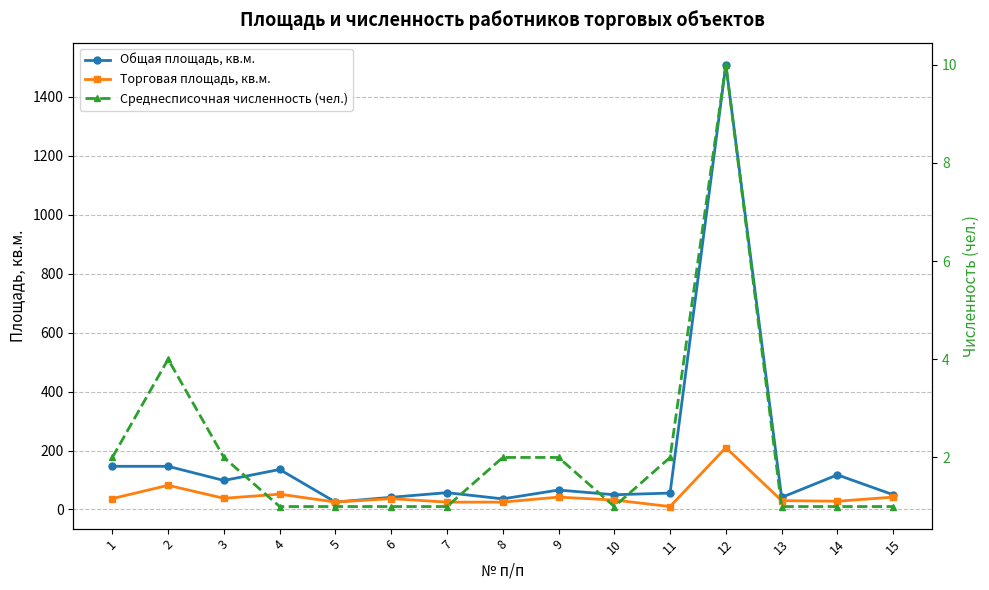

What is the average value of the Среднесписочная численность (чел.) series?

2.1